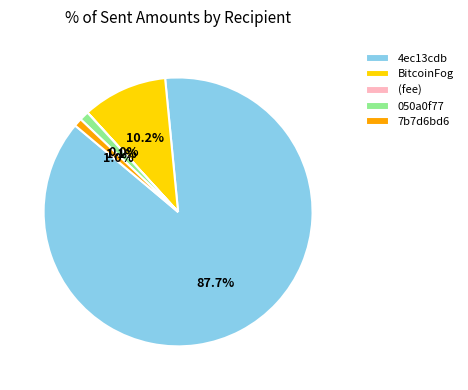

Which slice is the largest?

4ec13cdb